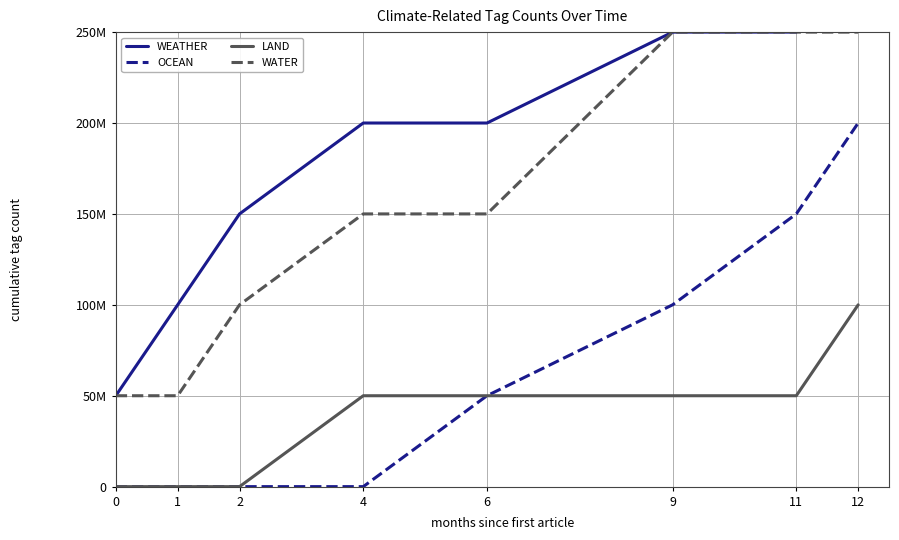

Which has a higher value, 1 or 11?

11